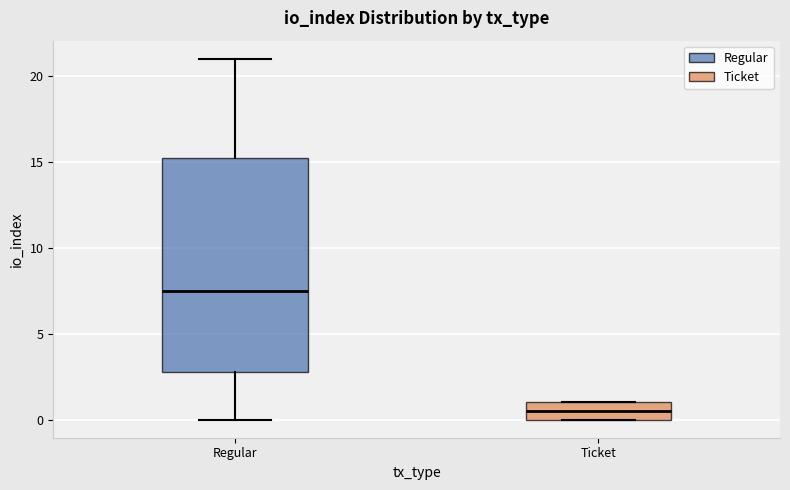

Where does the upper whisker of the box for Regular end on the y-axis? The values are not printed on the chart, so give them approximately, as read against the axis.

21.0